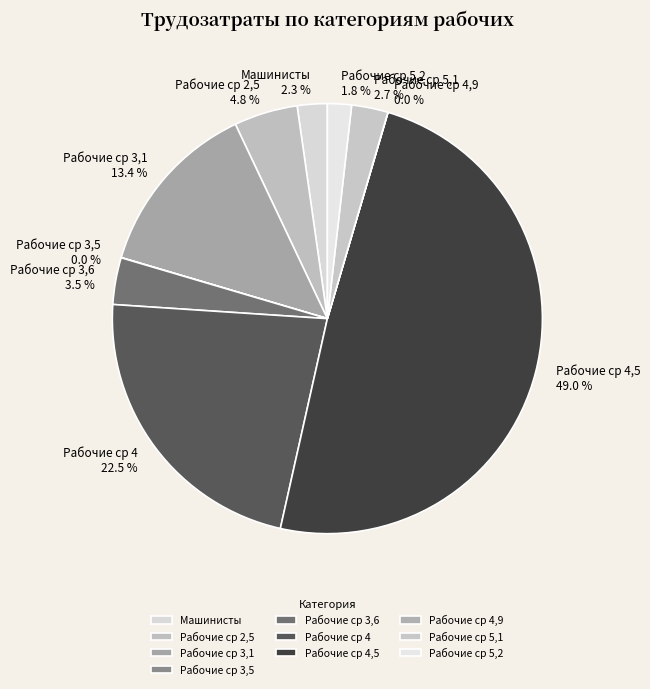

What portion of the pie excludes Рабочие ср 3,6?

96.5%